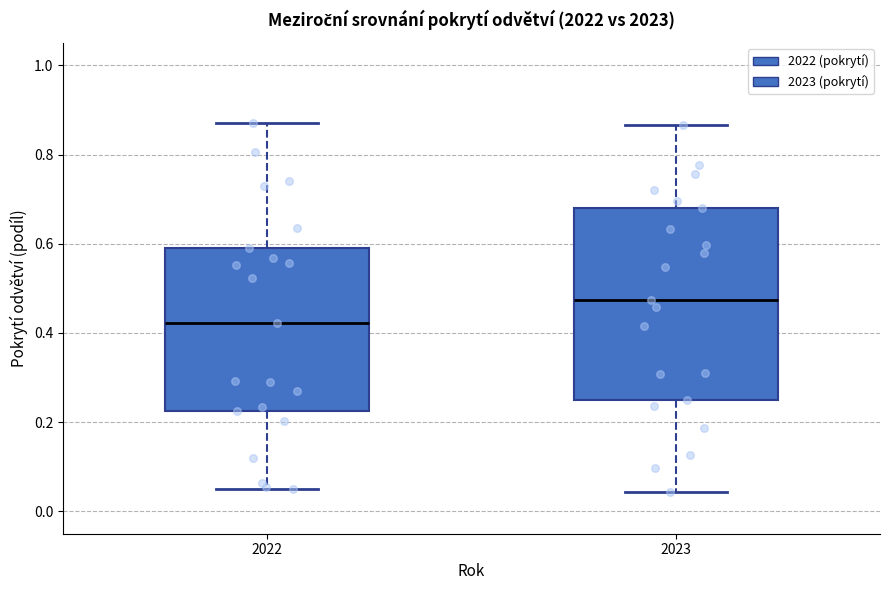

Where is the lower edge of the box at x = 2023 on the y-axis? The values are not printed on the chart, so give them approximately, as read against the axis.

0.24